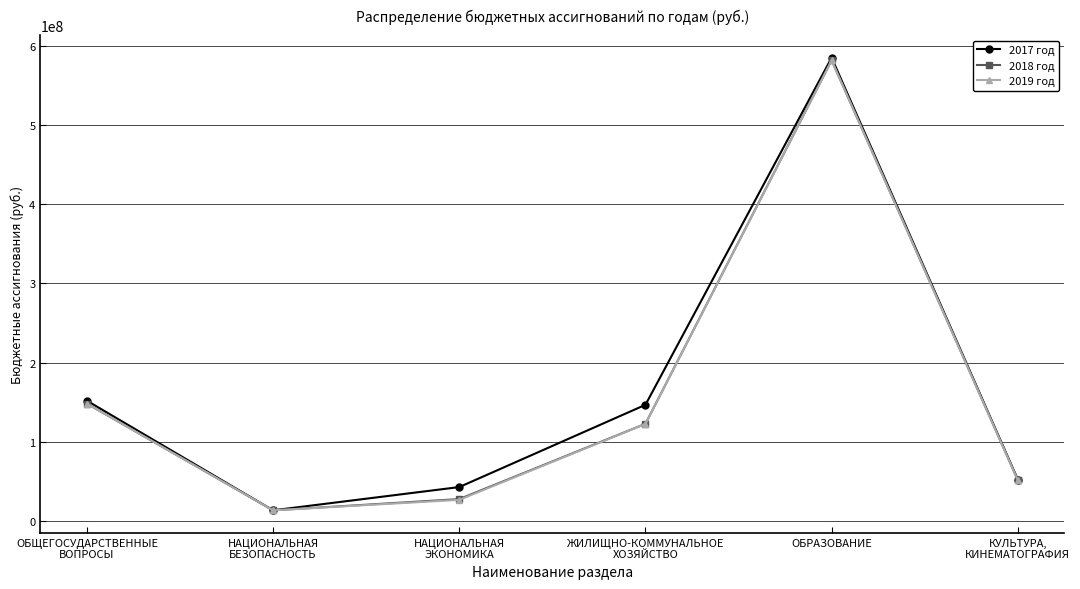

At which label does 2018 год reach its minimum?

НАЦИОНАЛЬНАЯ
БЕЗОПАСНОСТЬ